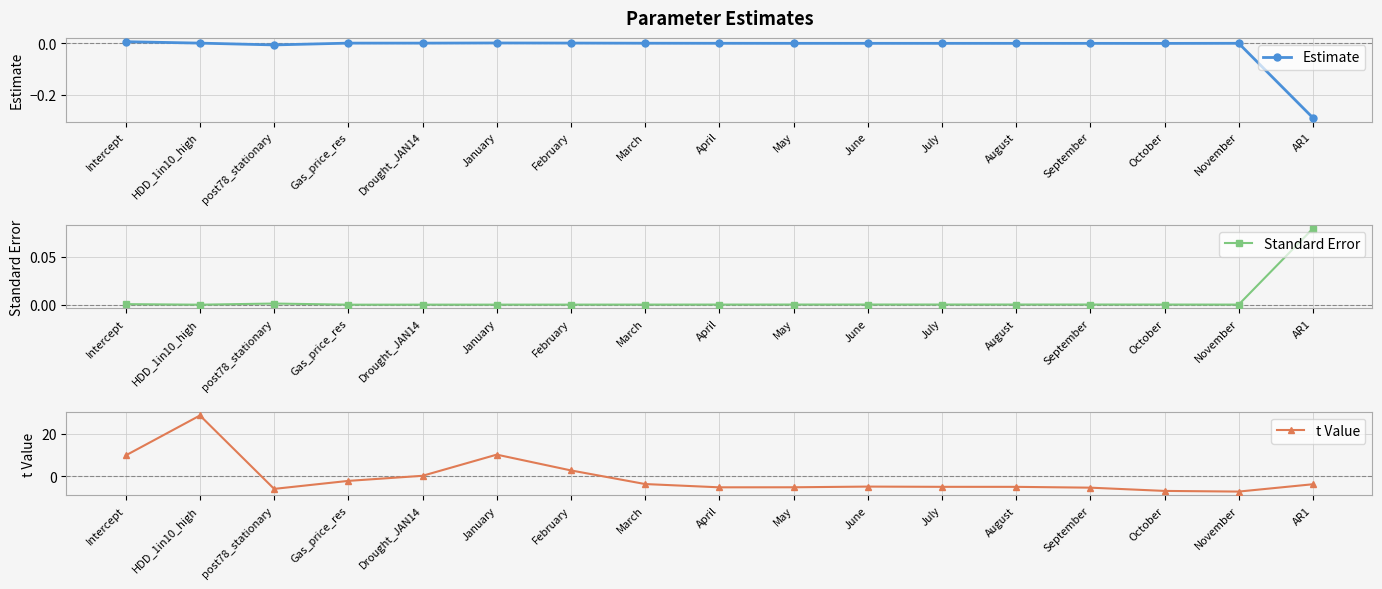

Reading left to right, what are all the values shown in this chart?

Estimate: Intercept=0.0	HDD_1in10_high=0.0	post78_stationary=-0.0	Gas_price_res=-0.0	Drought_JAN14=0.0	January=0.0	February=0.0	March=-0.0	April=-0.0	May=-0.0	June=-0.0	July=-0.0	August=-0.0	September=-0.0	October=-0.0	November=-0.0	AR1=-0.3
Standard Error: Intercept=0.0	HDD_1in10_high=0.0	post78_stationary=0.0	Gas_price_res=0.0	Drought_JAN14=0.0	January=0.0	February=0.0	March=0.0	April=0.0	May=0.0	June=0.0	July=0.0	August=0.0	September=0.0	October=0.0	November=0.0	AR1=0.1
t Value: Intercept=9.8	HDD_1in10_high=28.5	post78_stationary=-5.8	Gas_price_res=-2.1	Drought_JAN14=0.3	January=10.2	February=2.8	March=-3.6	April=-5.1	May=-5.1	June=-4.8	July=-4.9	August=-4.9	September=-5.2	October=-6.8	November=-7.1	AR1=-3.6